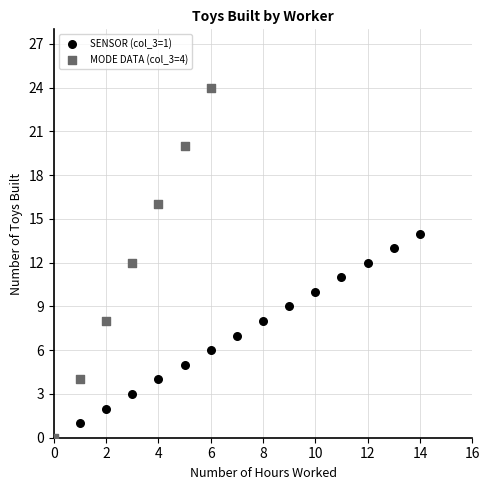

Which series has the widest spread of Y values?

MODE DATA (col_3=4)